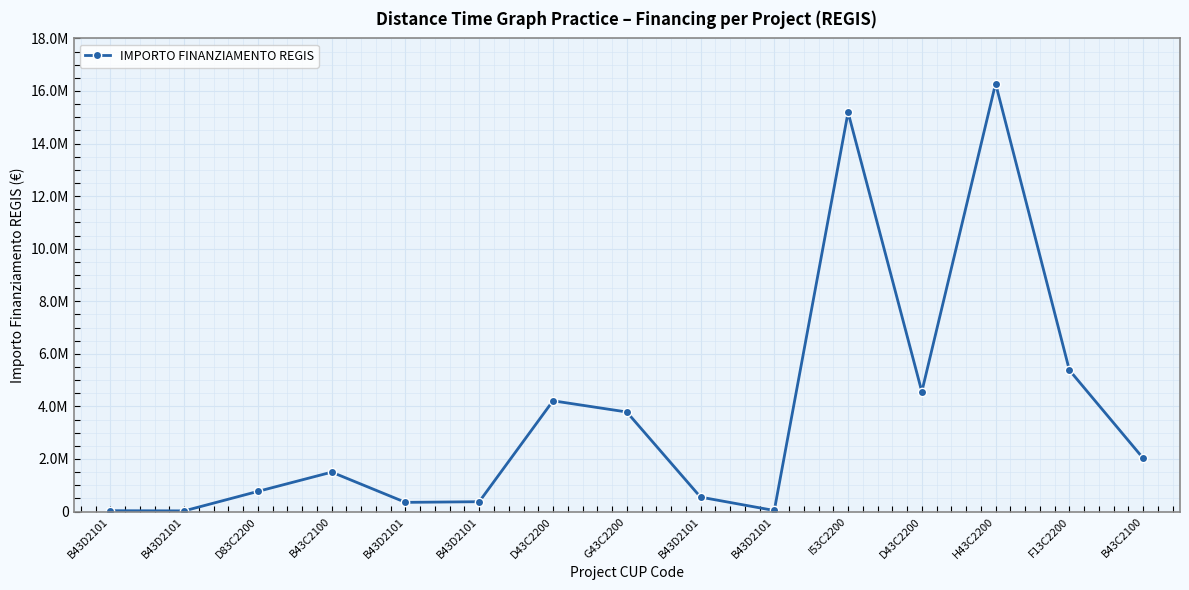

What is the smallest value displayed?

25530.0